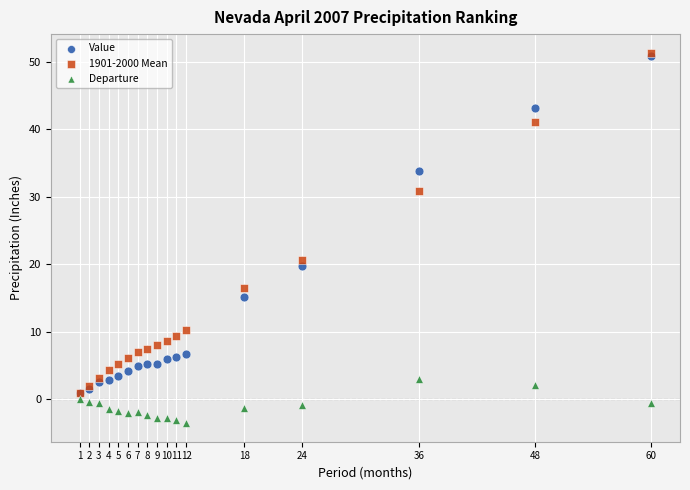

Across all series, what Y value is closest to 23?

20.6